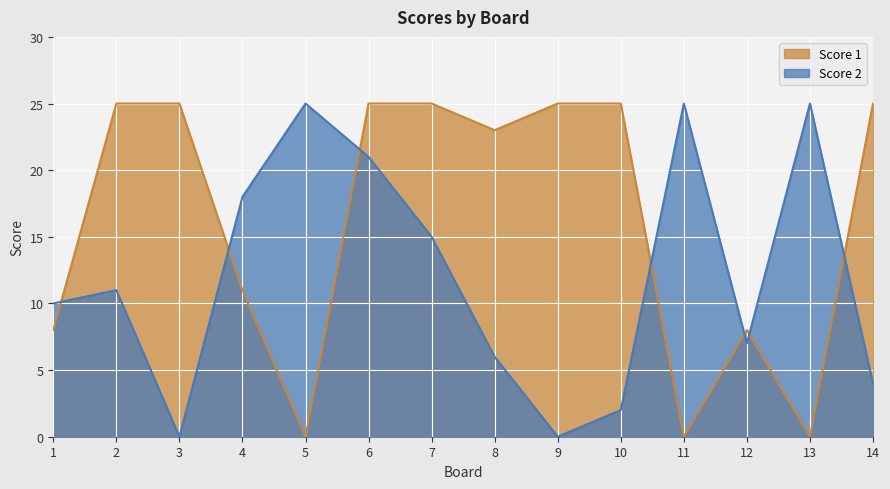

Where is Score 1 nearest to the value 12?

4